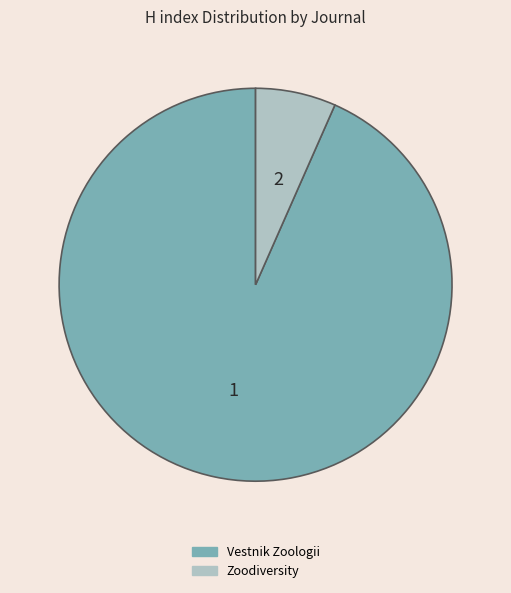

Which category has the smallest portion of the pie?

Zoodiversity